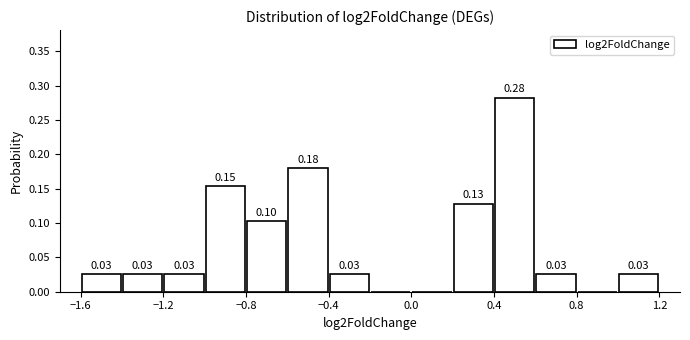

Which range on the x-axis has the tallest bar?

0.4 to 0.6